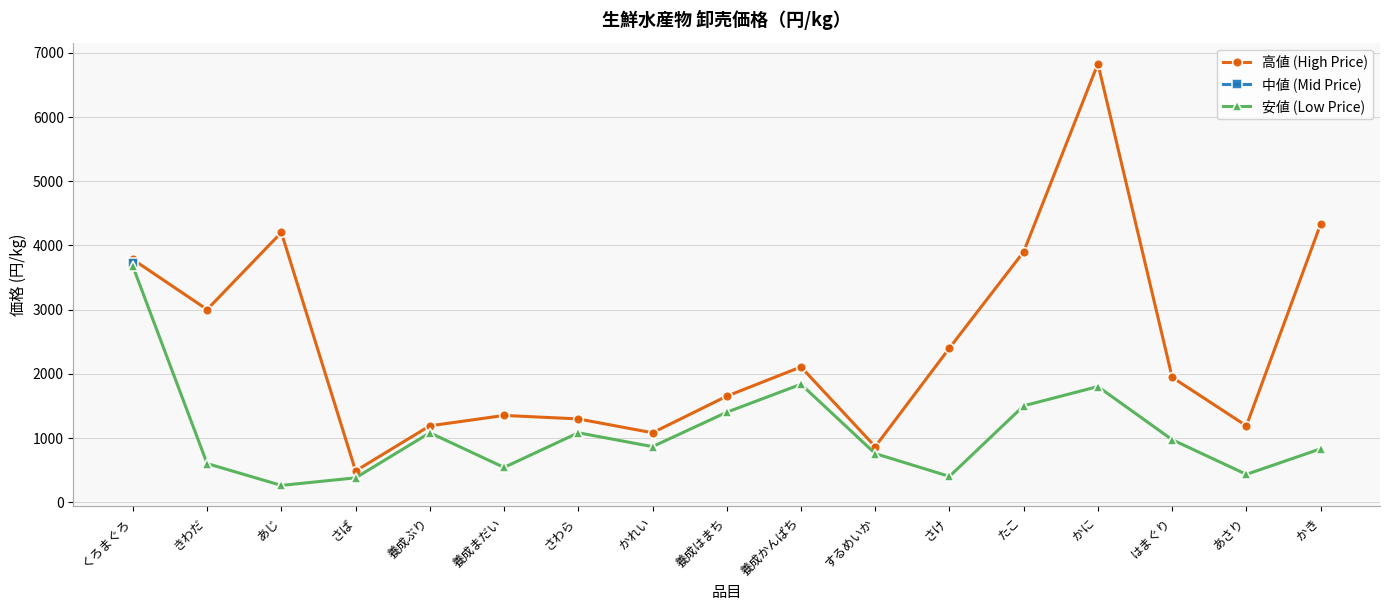

True or false: 中値 (Mid Price) and 安値 (Low Price) intersect in this chart.

False